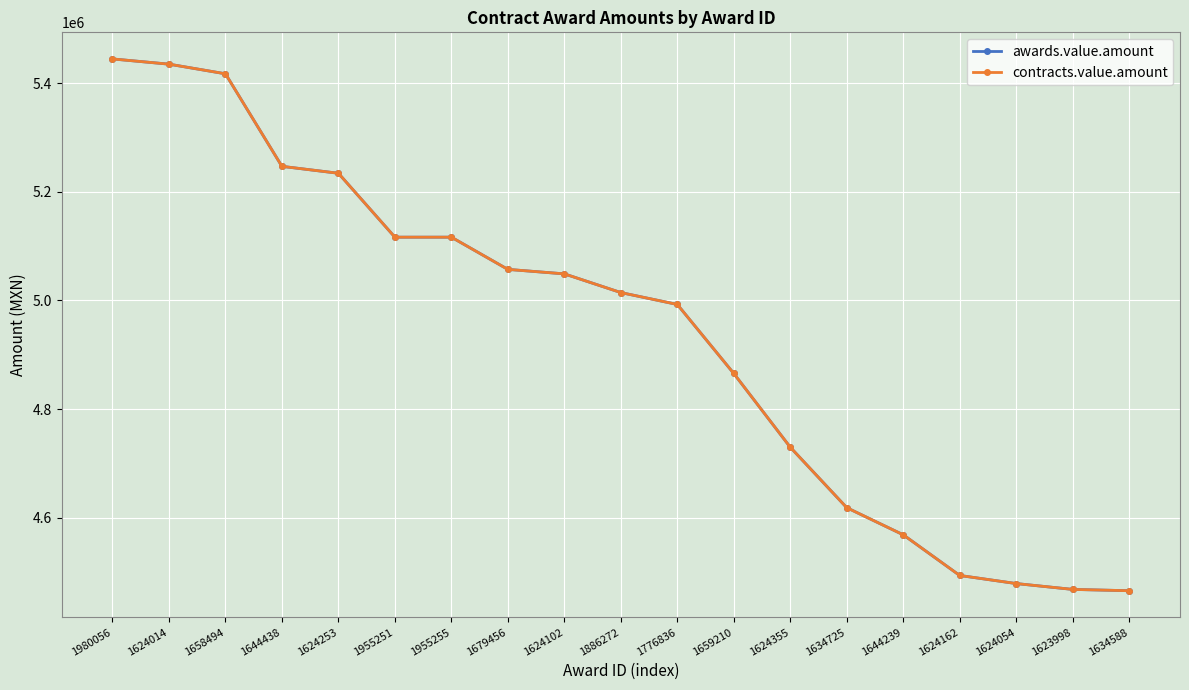

What is the total value across all series at 1886272?

10028764.2